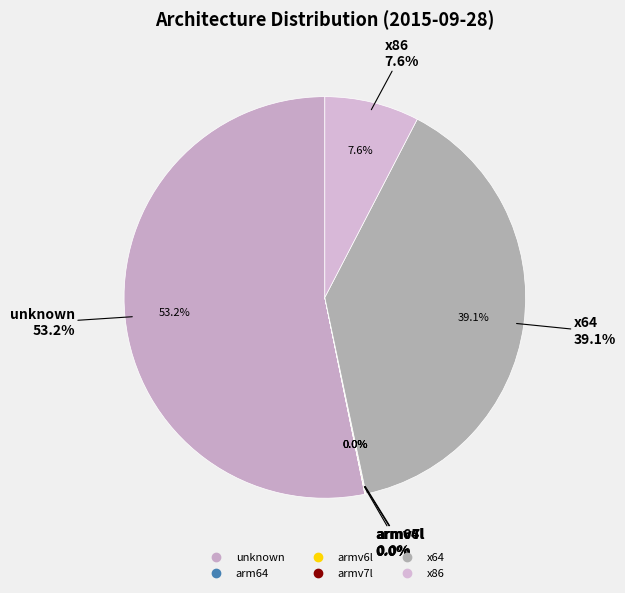

To the nearest percent, what is the difference between the largest and smallest slice percentages?

53%